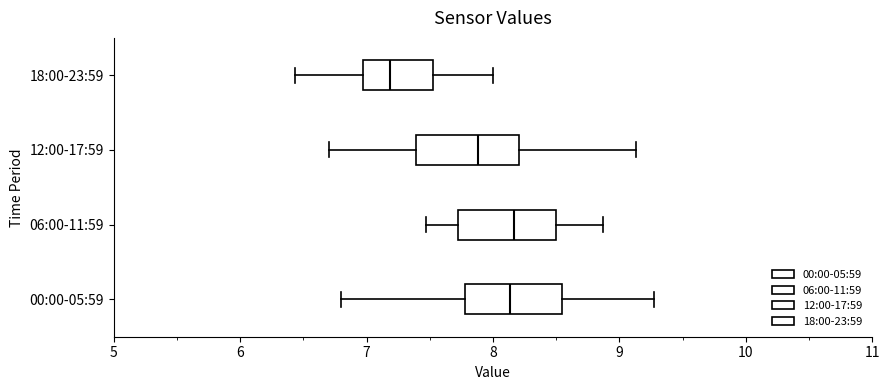

Where does the median line of the box for 00:00-05:59 sit on the x-axis? The values are not printed on the chart, so give them approximately, as read against the axis.

8.1